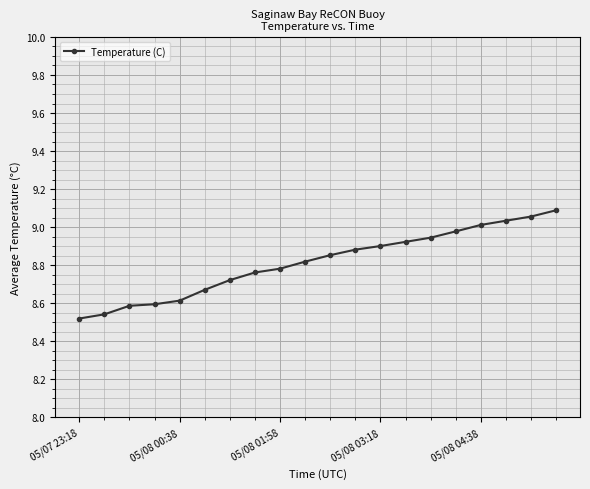

What is the difference between the second highest and second lowest values?

0.5